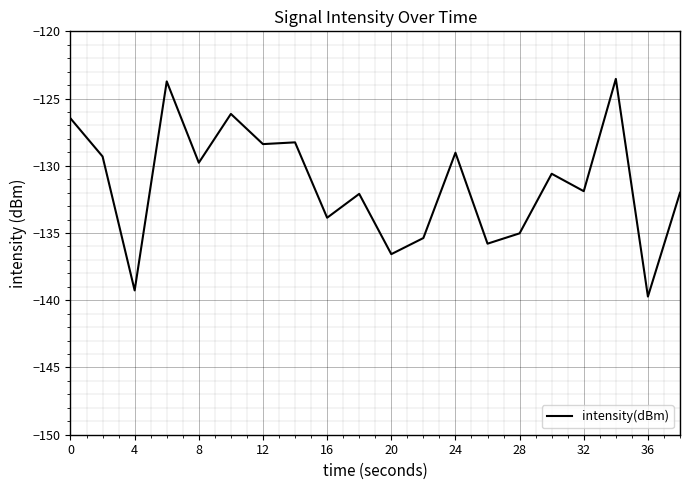

How many lines are shown in the chart?

1